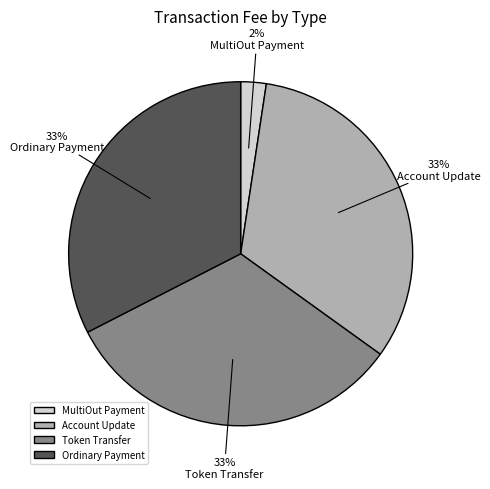

Is it true that Ordinary Payment is 45% of the pie?

False